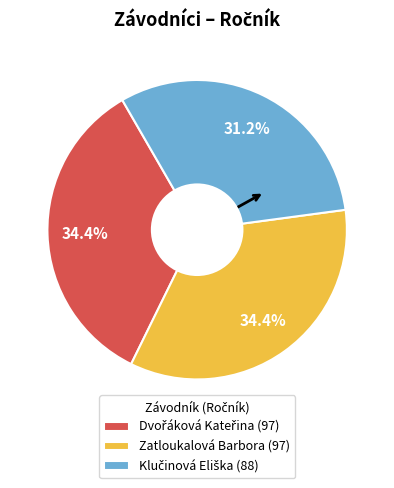

Does Zatloukalová Barbora (97) account for over 50% of the chart?

No